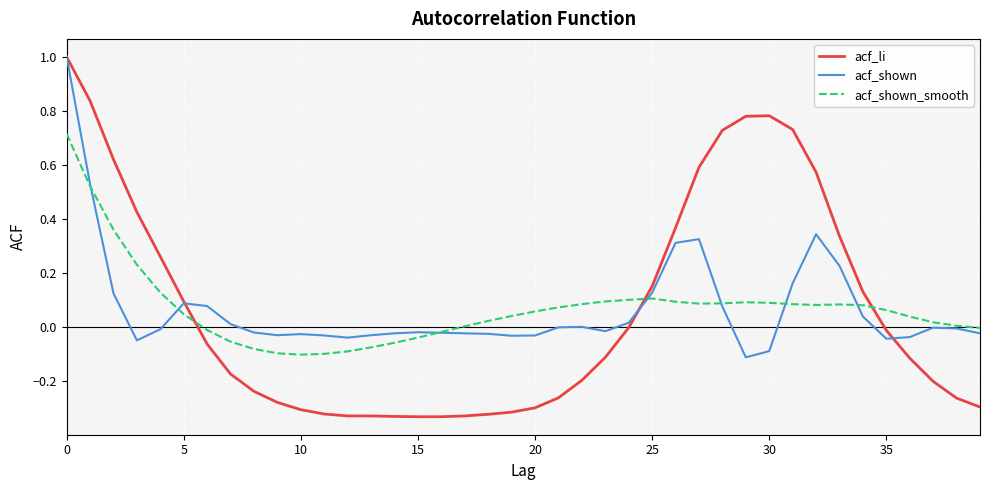

What is the maximum value shown in the chart?

1.0